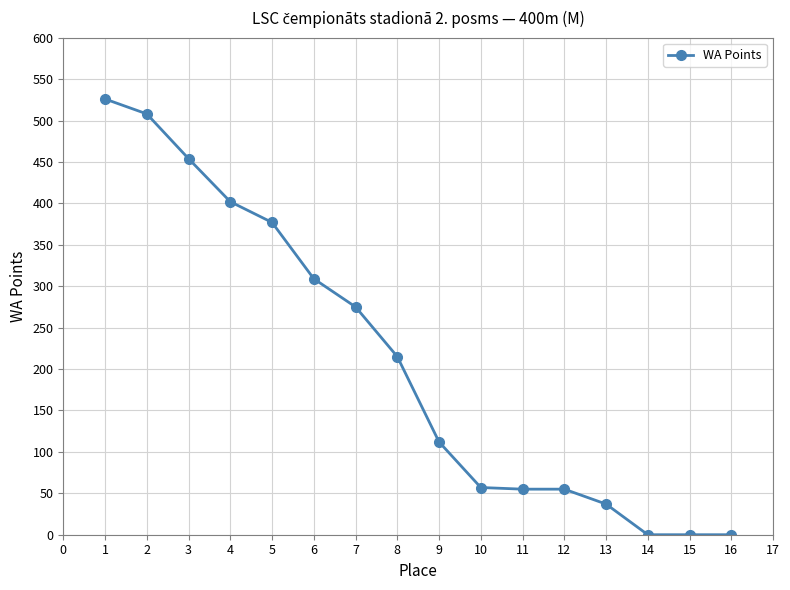

Count the number of categories in the chart.

16